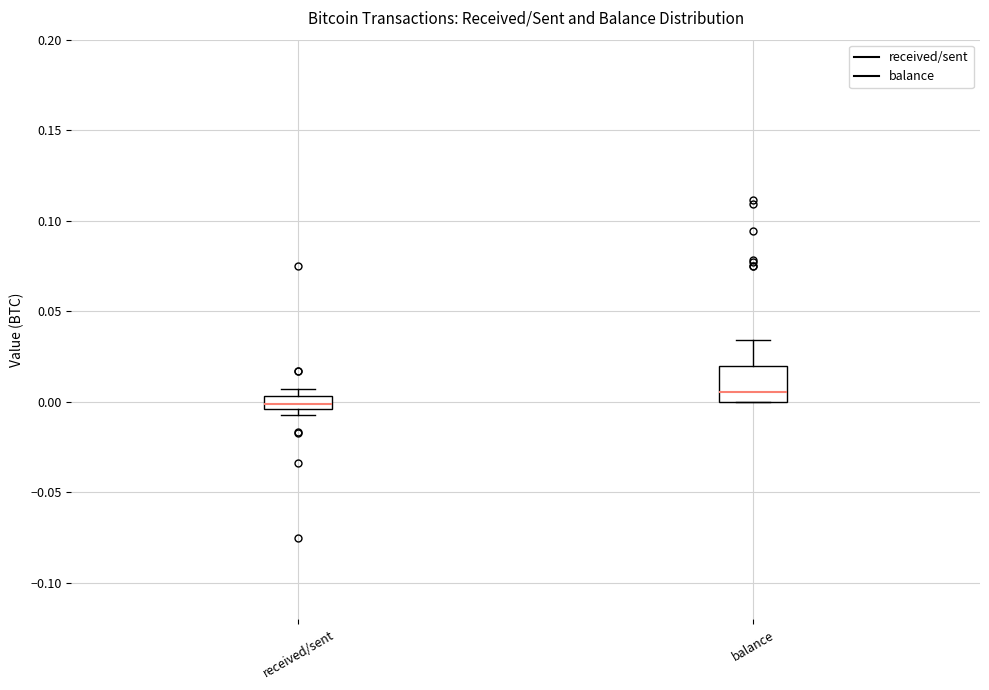

Which box has the highest median line?

balance